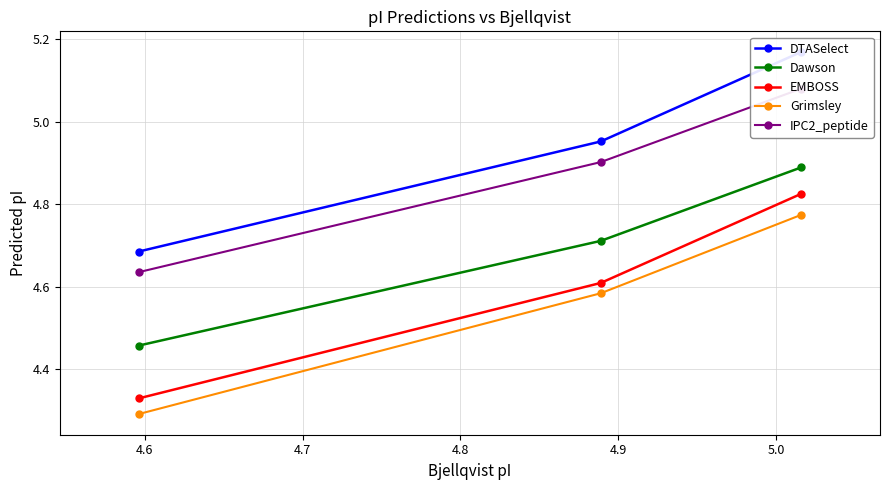

Count the Dawson values in the range 4 to 5.

3